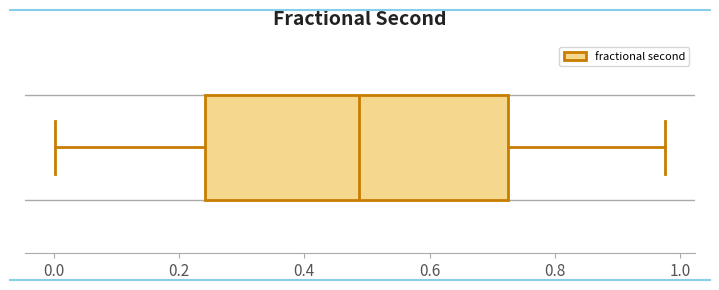

Where does the right whisker of the box end on the x-axis? The values are not printed on the chart, so give them approximately, as read against the axis.

0.98